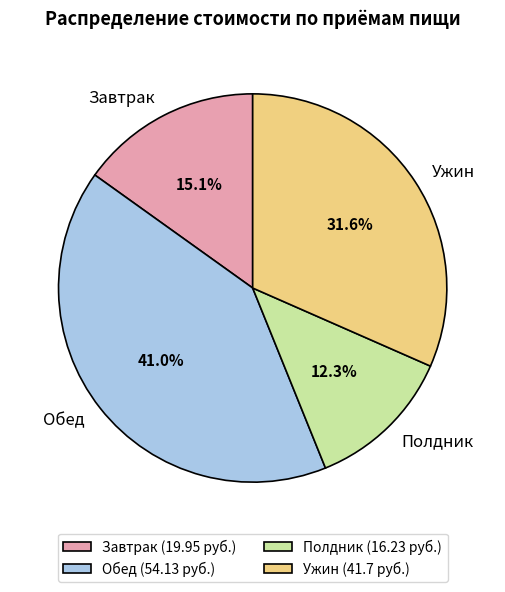

Count the number of slices in the pie.

4